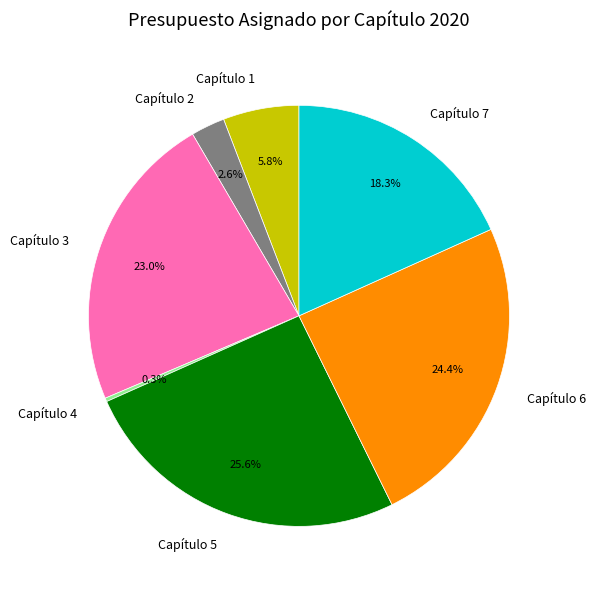

What is the largest slice in the pie chart?

Capítulo 5